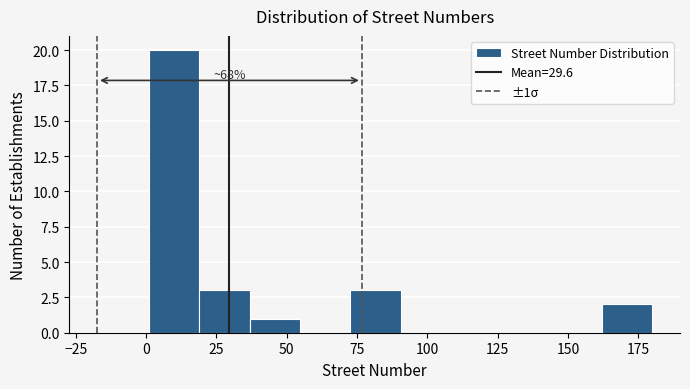

Around what value on the x-axis is the tallest bar? Give the approximate position of its centre, as read against the axis.

10